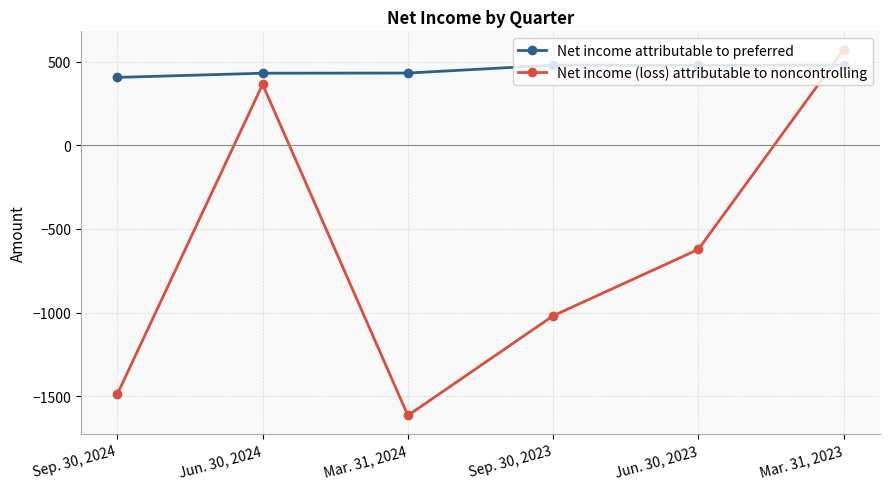

True or false: Net income attributable to preferred has more than 2 interior local peaks.

False